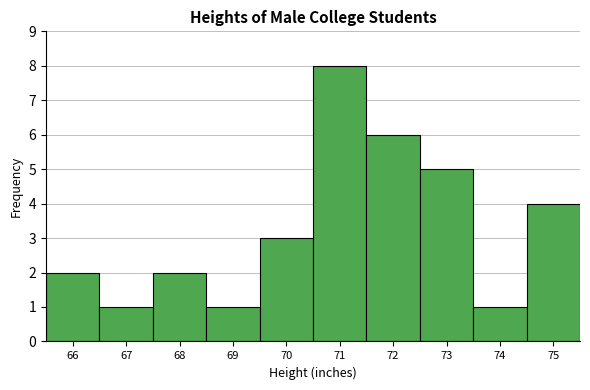

Which range on the x-axis has the tallest bar?

70.5 to 71.5